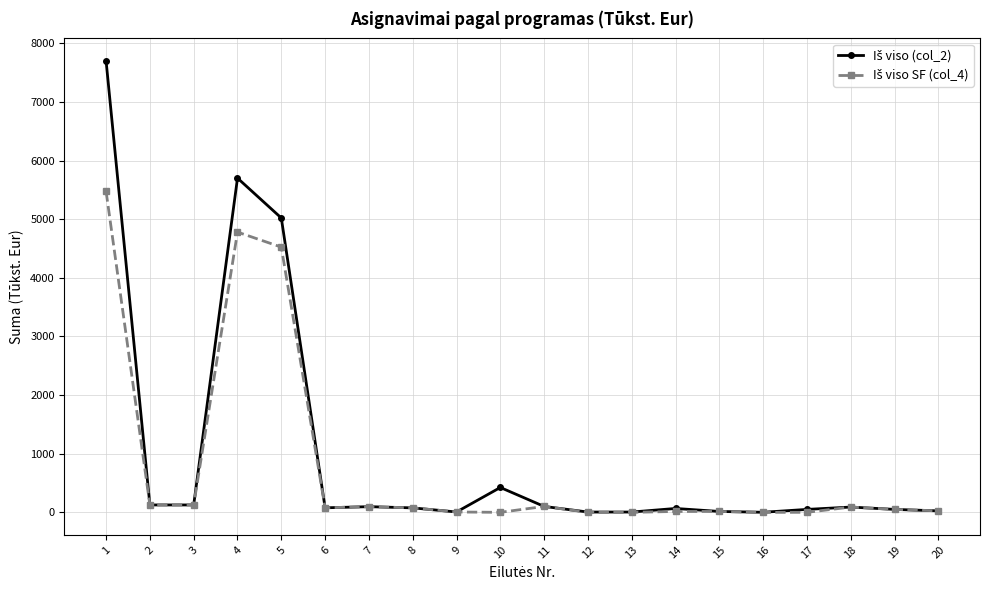

What is the difference between the highest and lowest values at 1?

2225.8